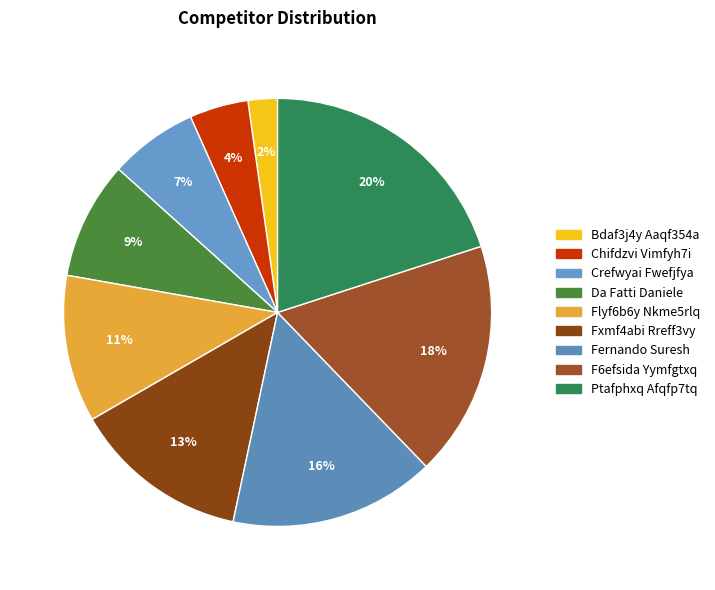

What portion of the pie excludes Ptafphxq Afqfp7tq?

80.0%